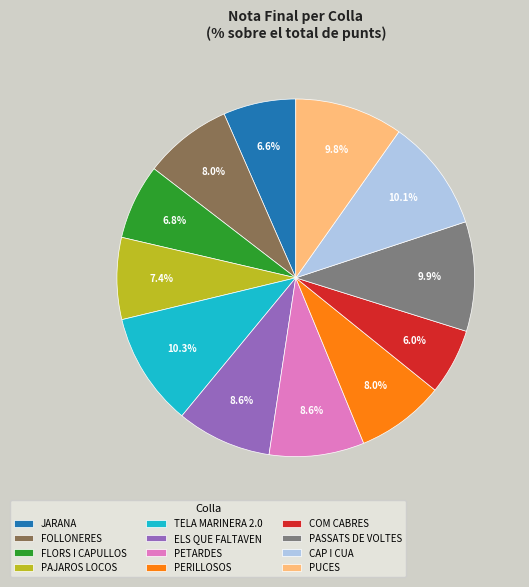

Is it true that ELS QUE FALTAVEN is 18% of the pie?

False